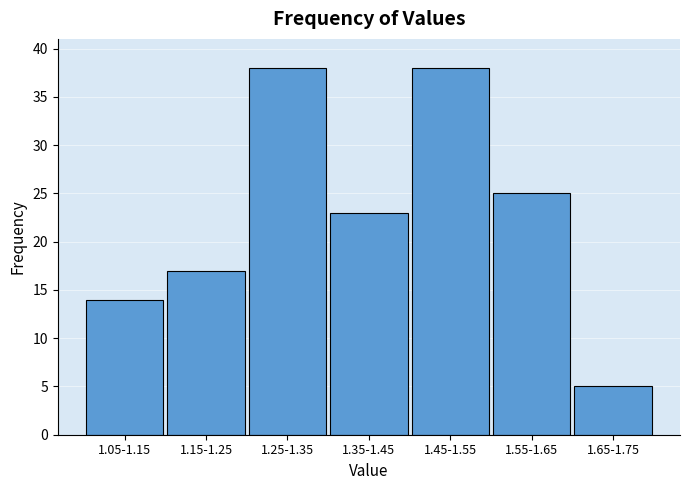

Reading left to right, transcribe all the data shown in this chart.

1.05-1.15=14	1.15-1.25=17	1.25-1.35=38	1.35-1.45=23	1.45-1.55=38	1.55-1.65=25	1.65-1.75=5